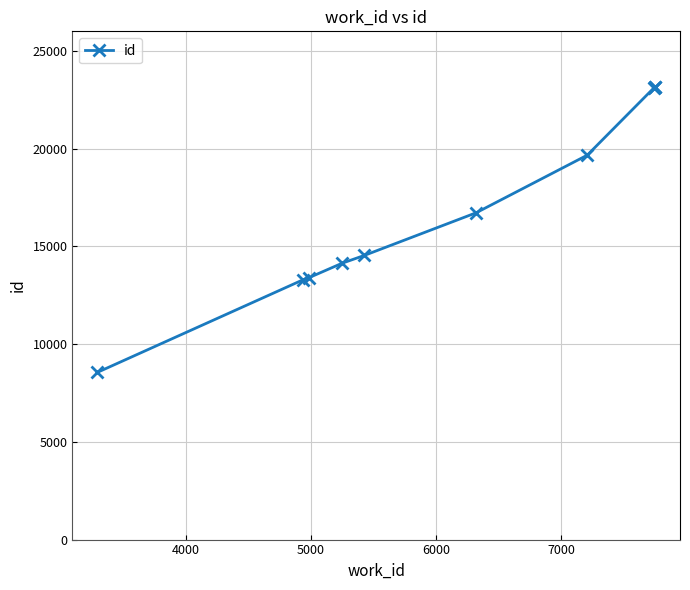

What is the value of the 4th point from the left?

14137